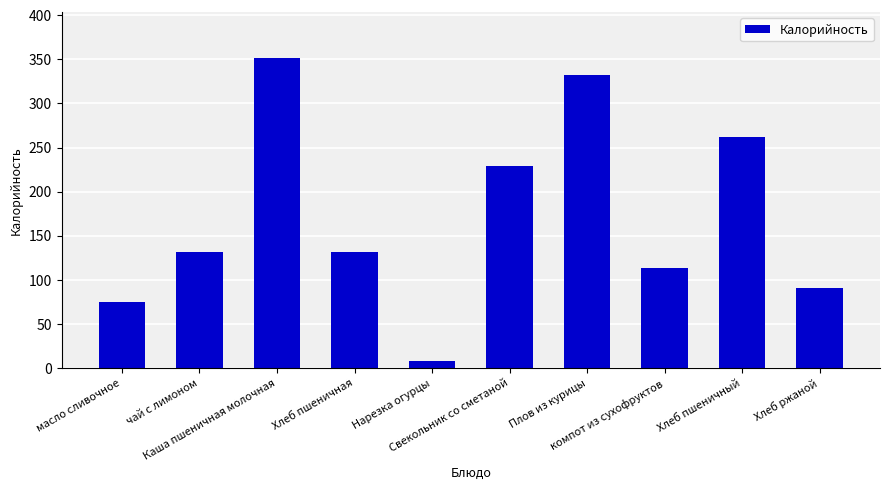

At which category does the chart reach its minimum across all series?

Нарезка огурцы